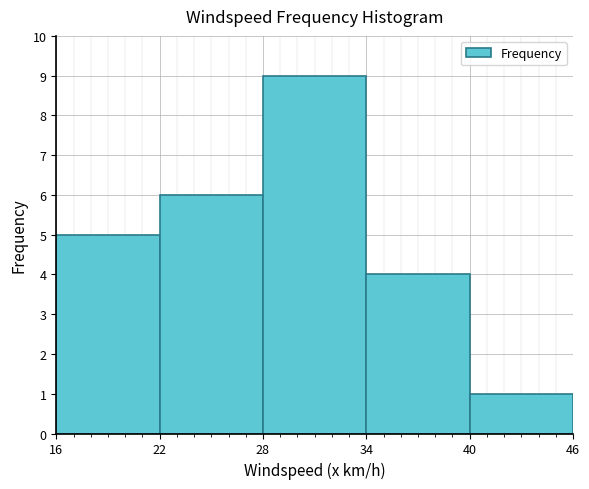

Reading left to right, list every bar in this chart as the range it spans on the x-axis followed by its height. The values are not printed on the chart, so give them approximately, as read against the axis.

16 to 22: 5
22 to 28: 6
28 to 34: 9
34 to 40: 4
40 to 46: 1